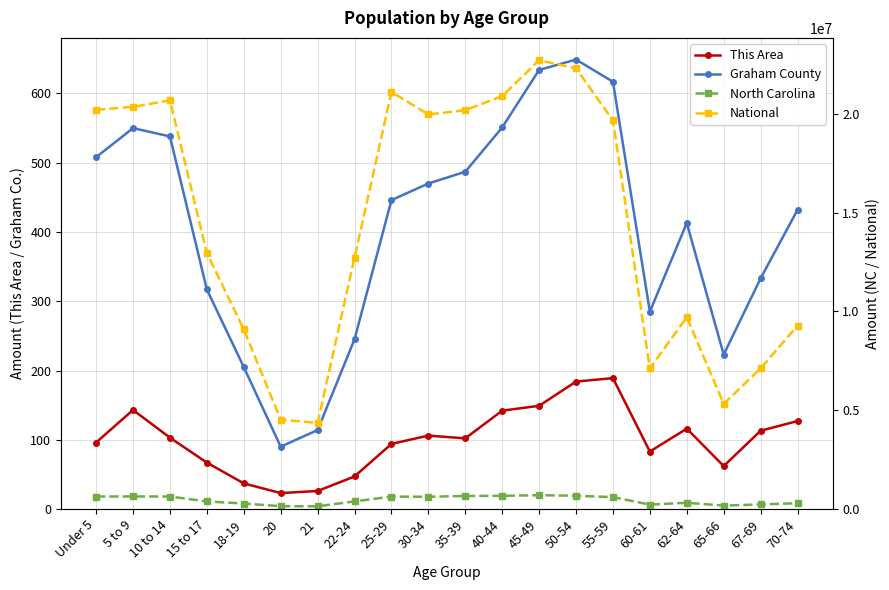

List the series in order of their peak value, lowest first.

This Area, Graham County, North Carolina, National